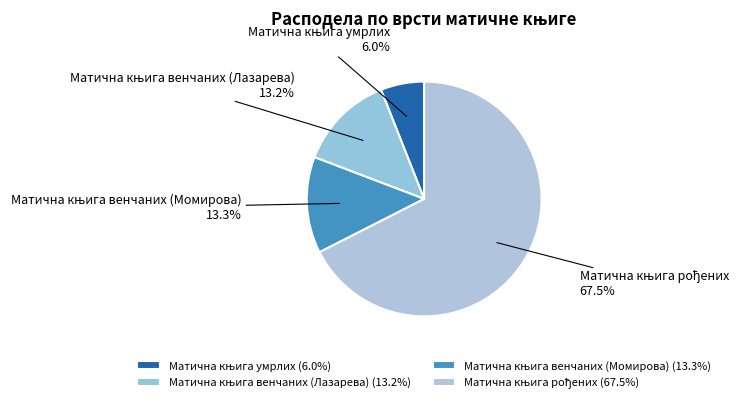

Does any single category account for the majority?

Yes